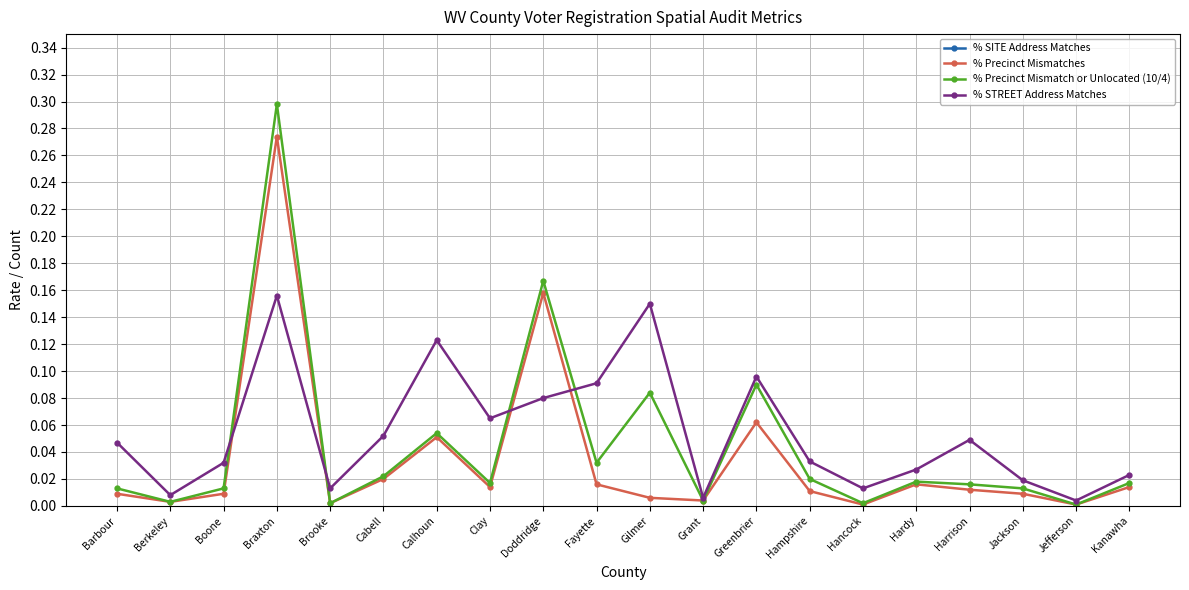

Which series has the largest range (max minus min)?

% Precinct Mismatch or Unlocated (10/4)